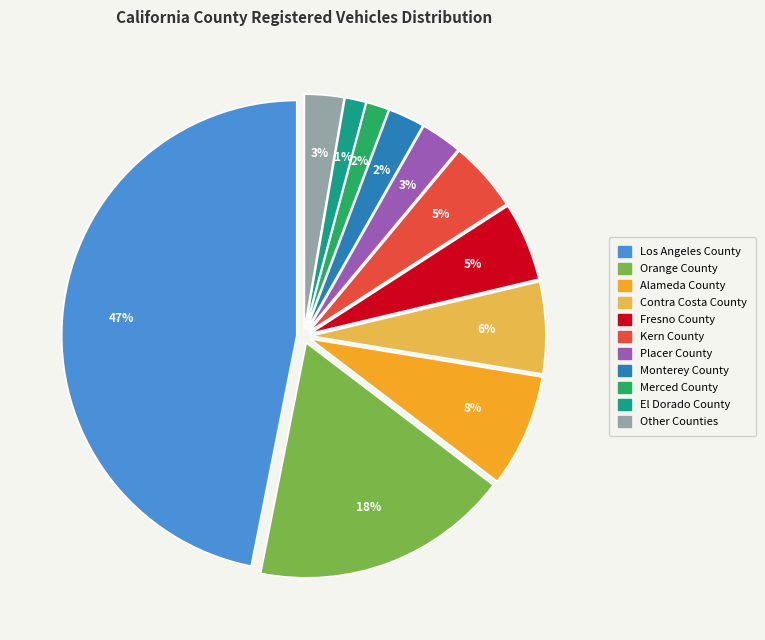

Is there a majority slice in this chart?

No